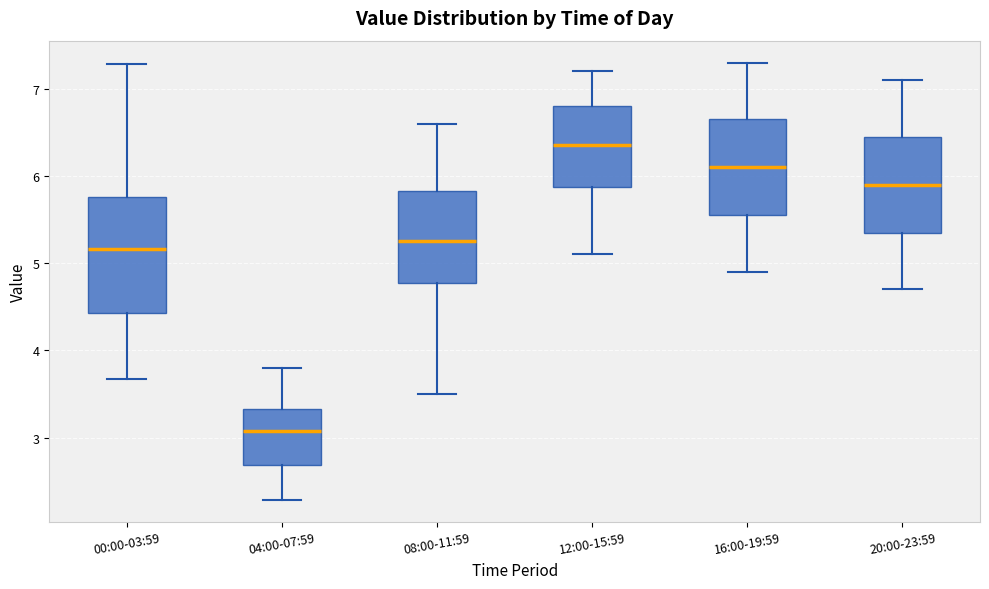

Where is the lower edge of the box for 08:00-11:59 on the y-axis? The values are not printed on the chart, so give them approximately, as read against the axis.

4.8